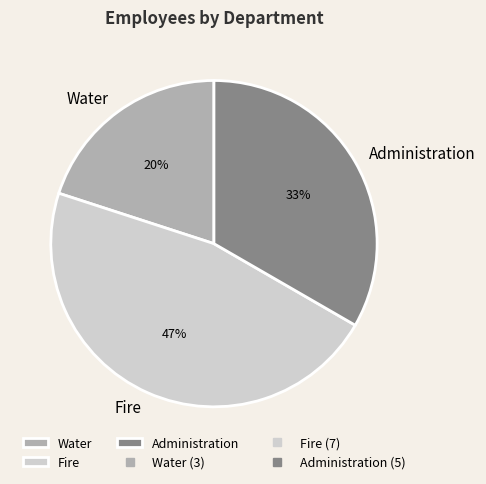

True or false: Water accounts for 25% of the total.

False